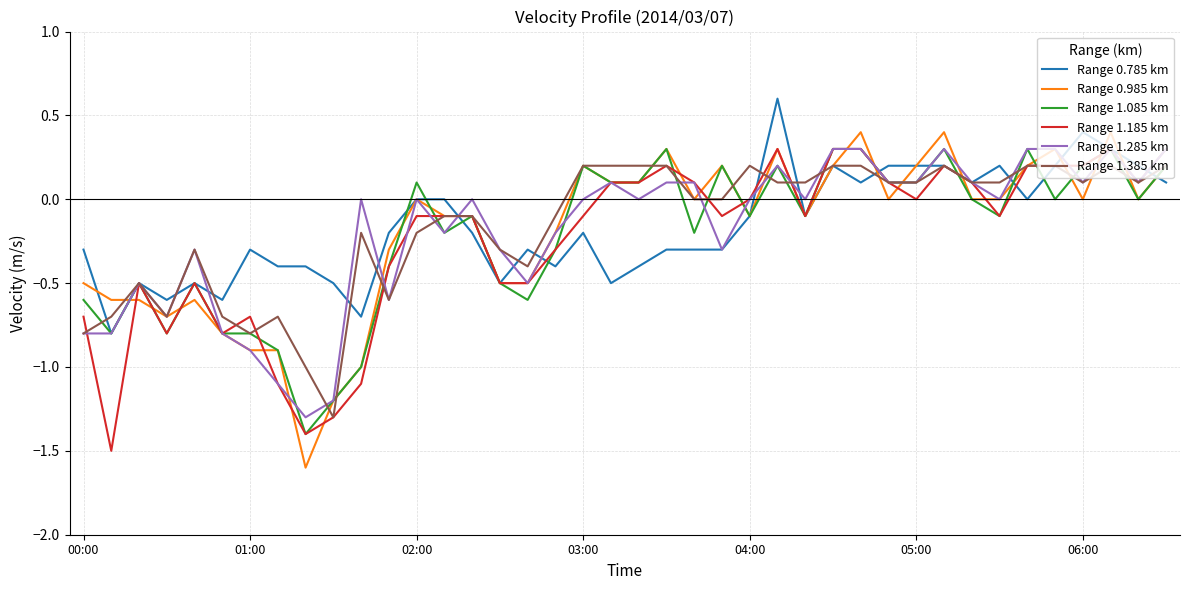

What is the highest value of the Range 0.785 km series?

0.6